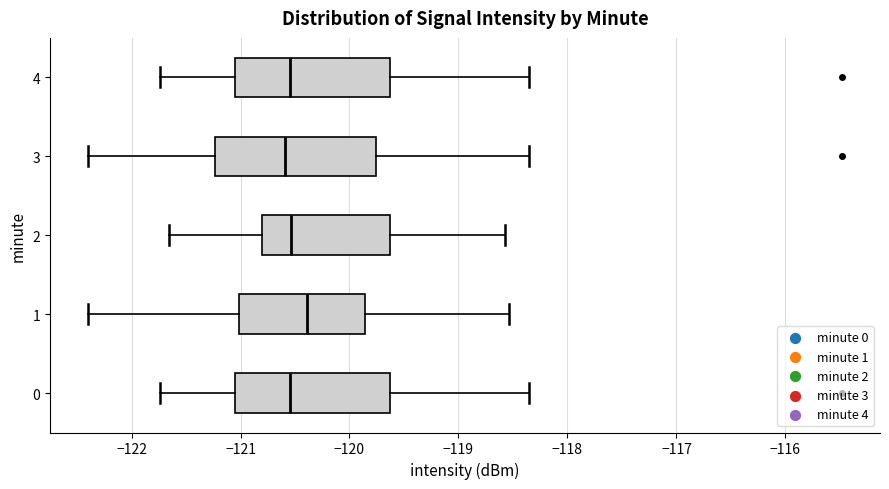

Where does the median line of the box at y = 2 sit on the x-axis? The values are not printed on the chart, so give them approximately, as read against the axis.

-120.5